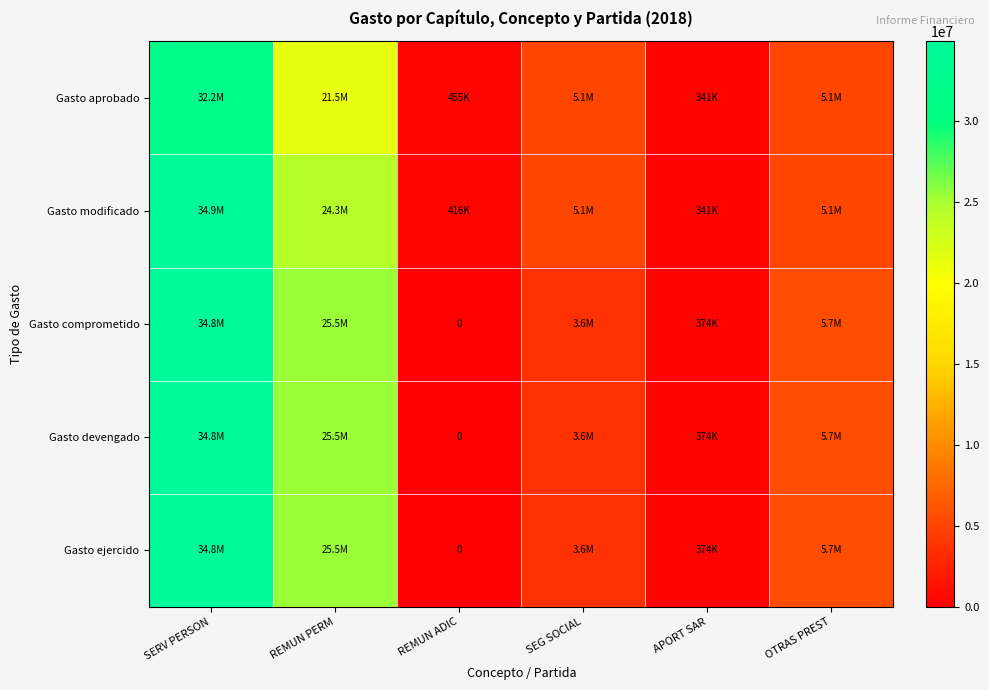

How many data points in Gasto ejercido are above 5677254?

3